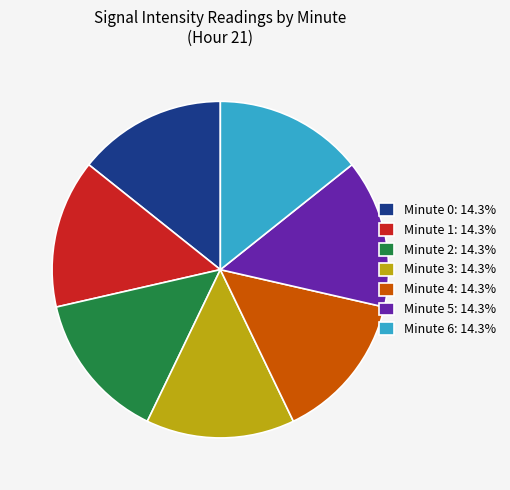

Is Minute 6 the majority of the pie?

No